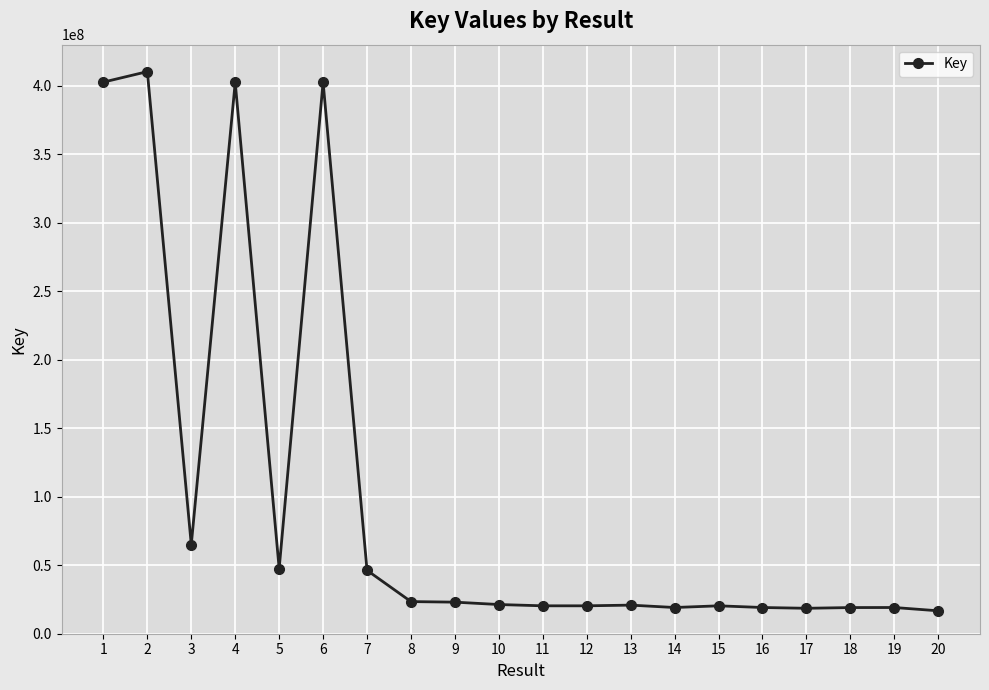

What is the ratio of the value at 13 to the value at 20?

1.2